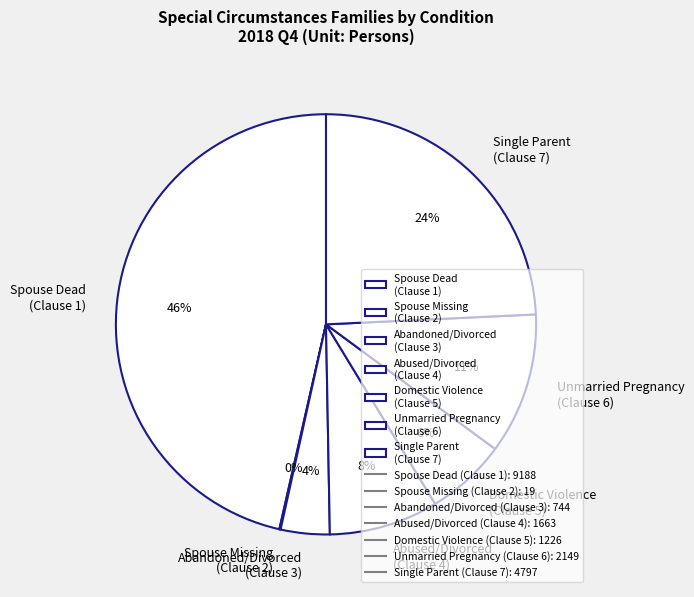

Is there a majority slice in this chart?

No